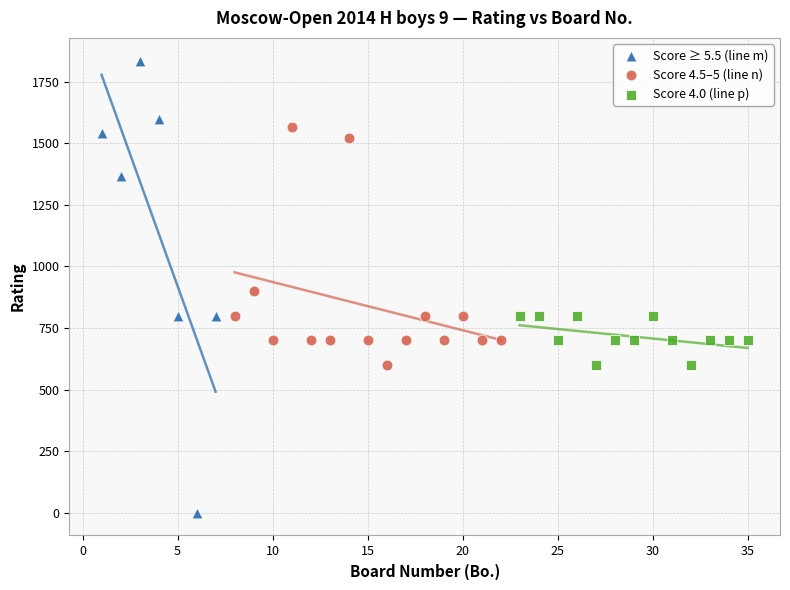

Which series reaches the minimum Y coordinate?

Score ≥ 5.5 (line m)